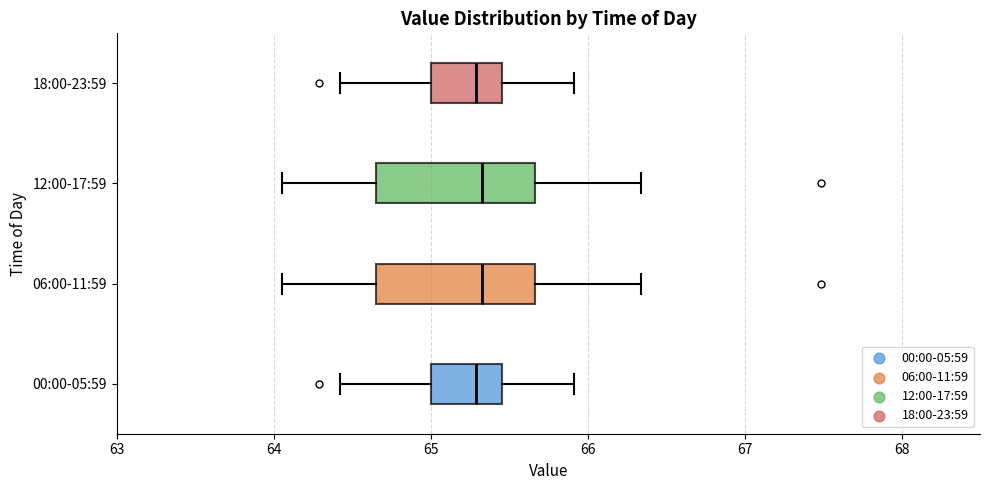

Reading bottom to top, transcribe this box plot: for each box, give where its median line is, the range the box spans, and where its two whiskers end, as read against the x-axis. The values are not printed on the chart, so give them approximately, as read against the axis.

00:00-05:59: median 65.3, box 65.0 to 65.5, whiskers 64.4 to 65.9
06:00-11:59: median 65.3, box 64.7 to 65.7, whiskers 64.1 to 66.3
12:00-17:59: median 65.3, box 64.7 to 65.7, whiskers 64.1 to 66.3
18:00-23:59: median 65.3, box 65.0 to 65.5, whiskers 64.4 to 65.9